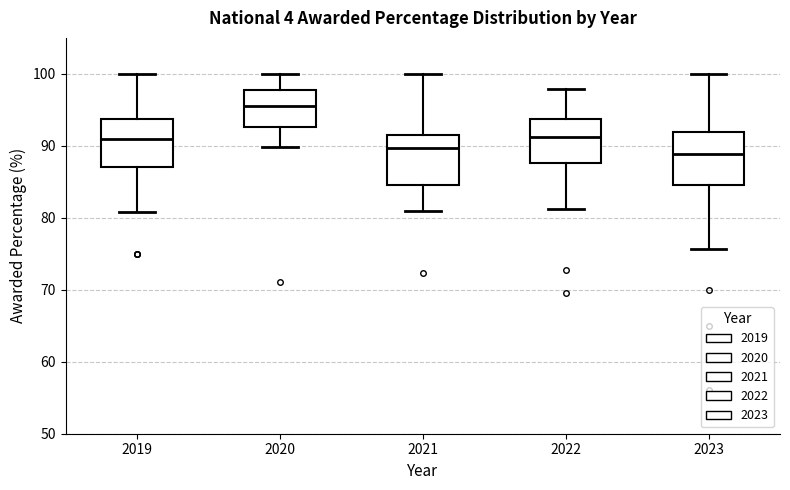

Where is the upper edge of the box at x = 2019 on the y-axis? The values are not printed on the chart, so give them approximately, as read against the axis.

94